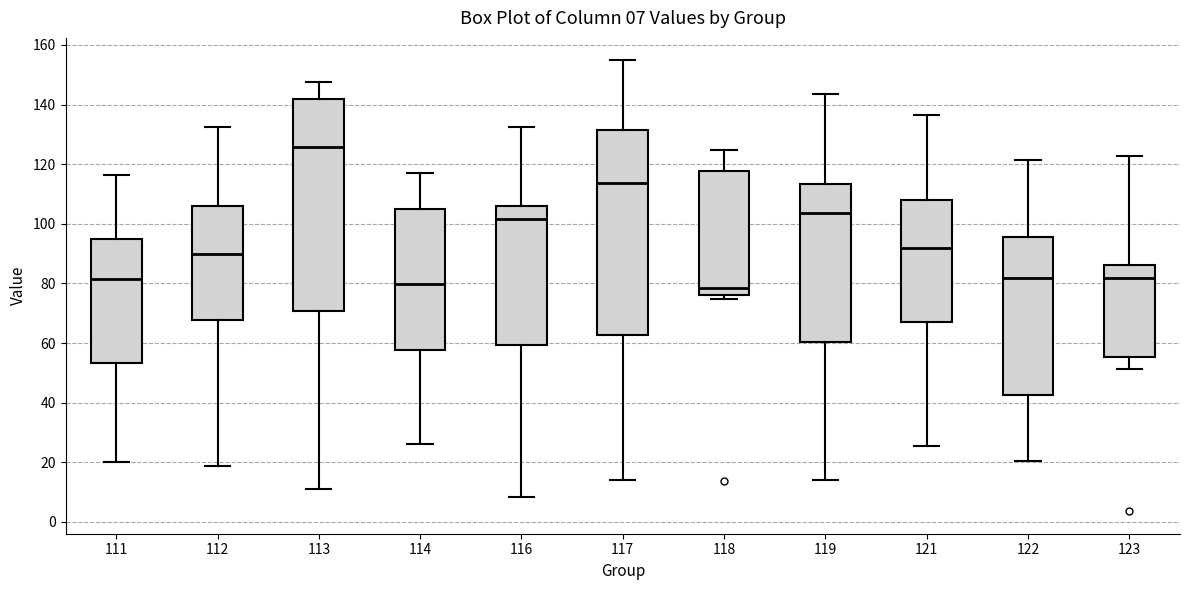

Which box is the tallest, from its lower edge to its upper edge?

113